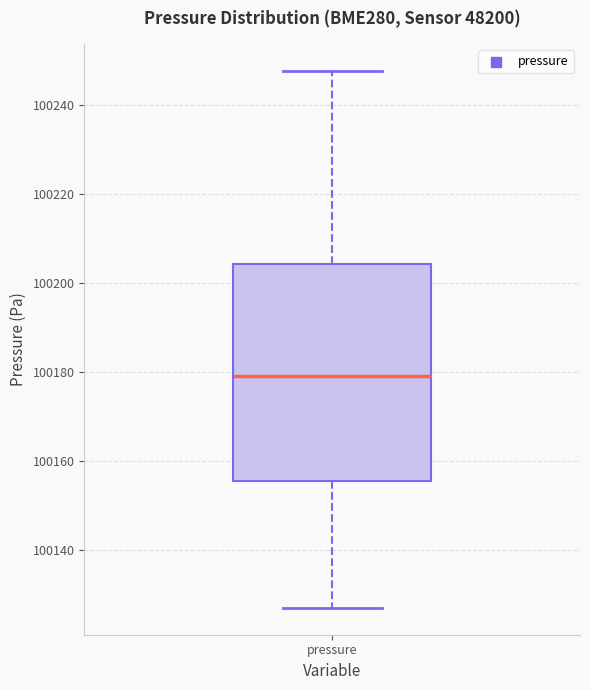

Read this box plot against the y-axis: the position of the median line, the range covered by the box, and the ends of both whiskers. The values are not printed on the chart, so give them approximately, as read against the axis.

median 100180, box 100156 to 100204, whiskers 100126 to 100248